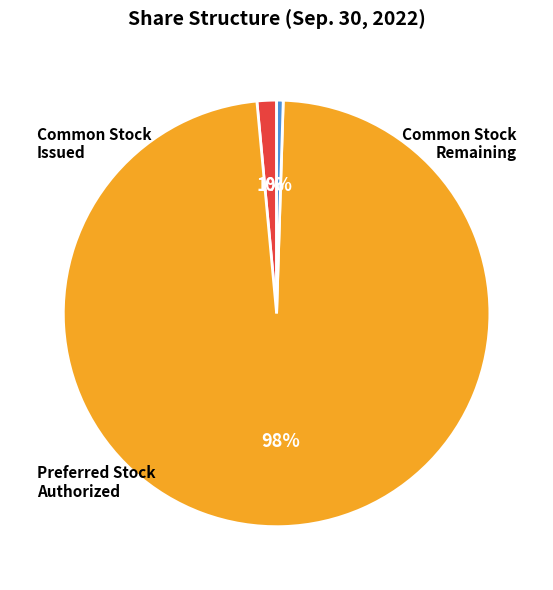

Is there a majority slice in this chart?

Yes